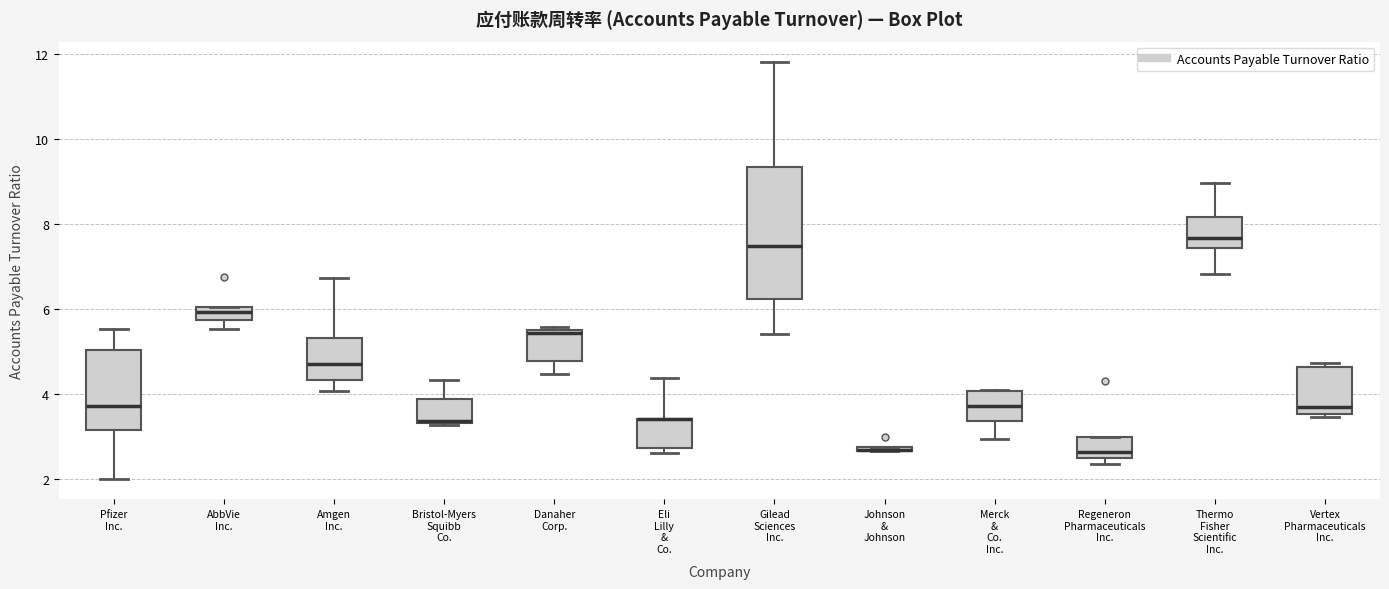

Where is the lower edge of the box for AbbVie Inc. on the y-axis? The values are not printed on the chart, so give them approximately, as read against the axis.

5.8